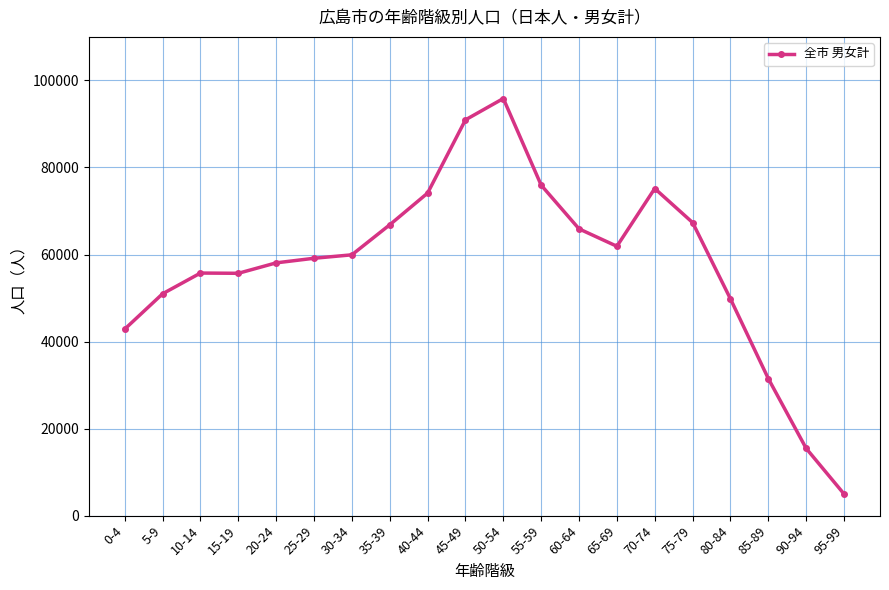

What is the value of the 2nd point from the left?

50979